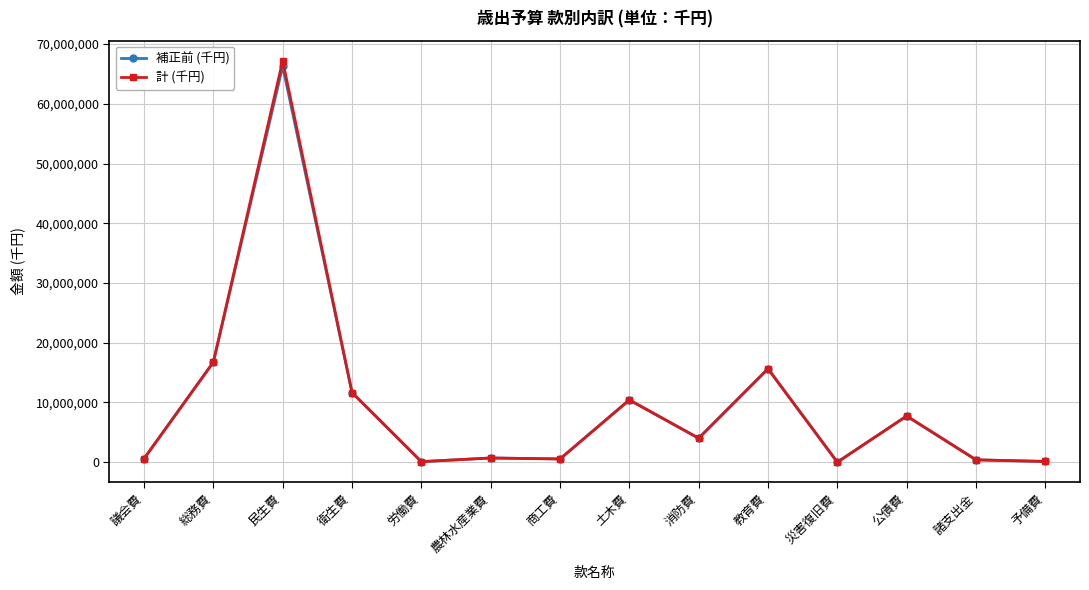

What is the smallest value displayed?

10